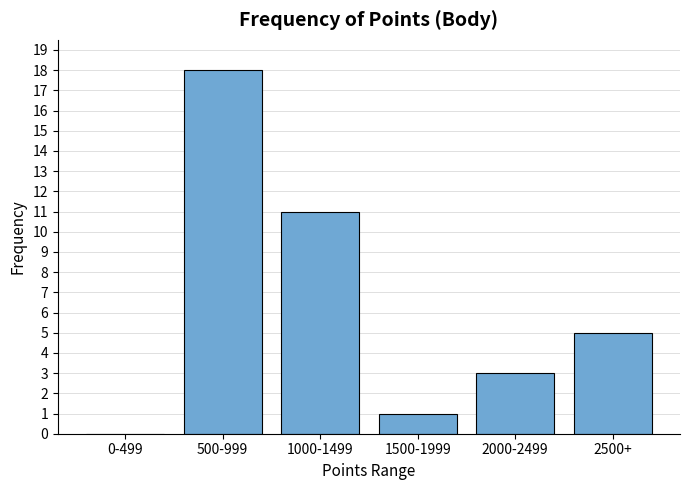

Reading left to right, list all the values displayed in this chart.

0-499=0	500-999=18	1000-1499=11	1500-1999=1	2000-2499=3	2500+=5